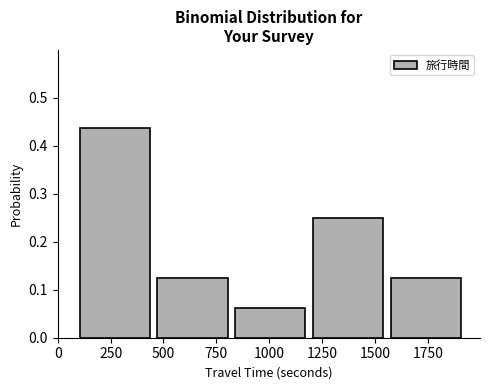

Reading left to right, list every bar in this chart as the range it spans on the x-axis followed by its height. Neither the bar edges nor the heights are printed on the chart, so give them approximately, as read against the axes.

100 to 450: 0.44
450 to 850: 0.13
850 to 1200: 0.06
1200 to 1550: 0.25
1550 to 1950: 0.13